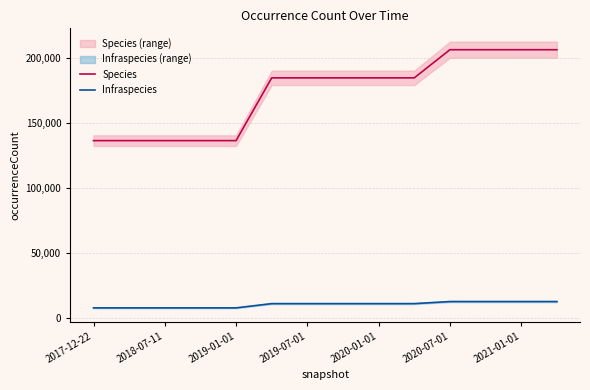

What is the highest value of the Infraspecies series?

12885